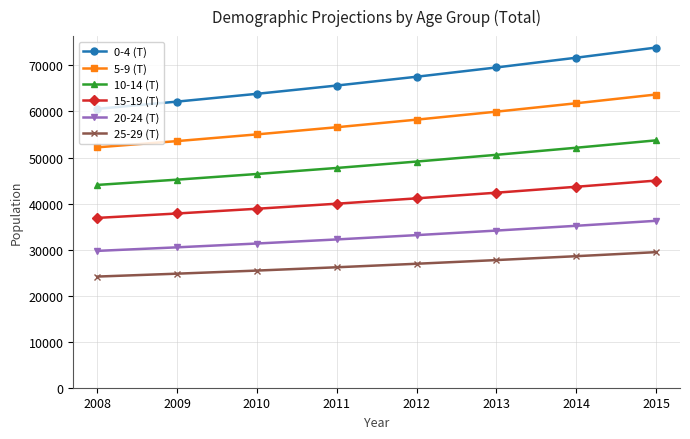

True or false: 25-29 (T) and 0-4 (T) intersect in this chart.

False